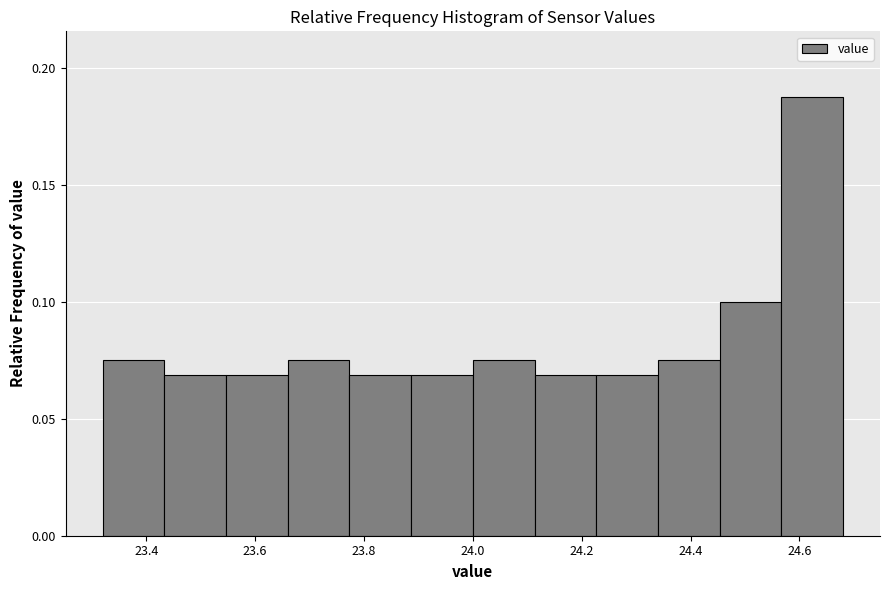

What is the height of the bar covering 23.66 to 23.78 on the x-axis? Neither the bar edges nor the heights are printed on the chart, so give them approximately, as read against the axes.

0.075